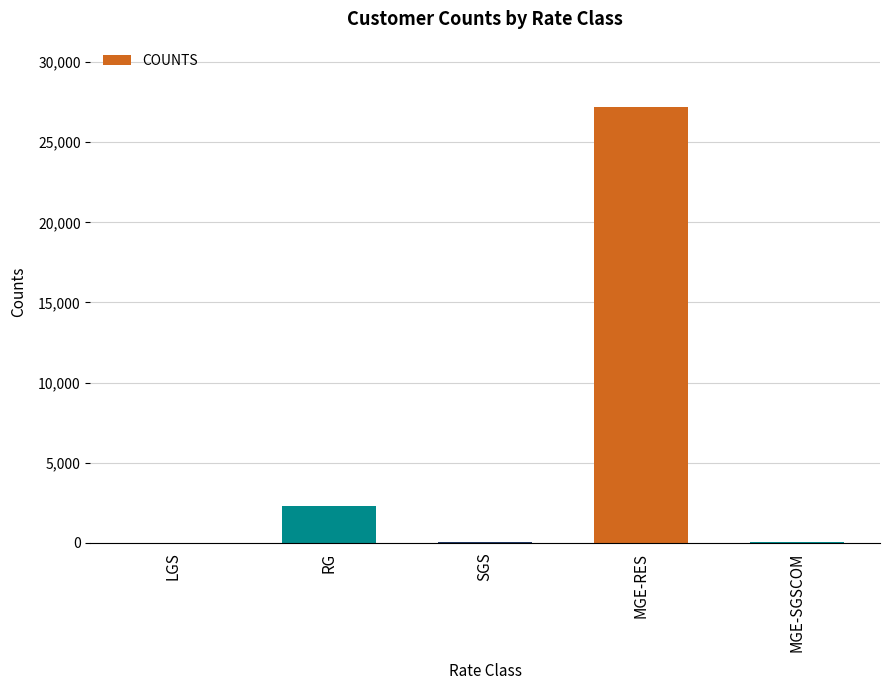

Which label corresponds to the largest value in the chart?

MGE-RES